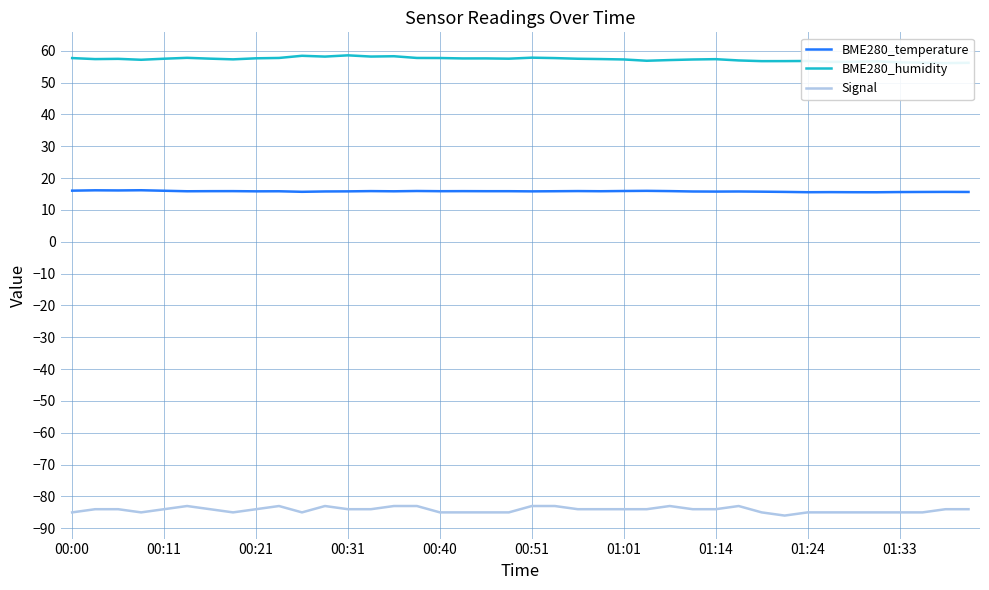

Reading right to left, transcribe all the data shown in this chart.

BME280_temperature: 15.6	15.7	15.6	15.6	15.6	15.6	15.6	15.6	15.7	15.7	15.8	15.8	15.8	15.9	16.0	15.9	15.9	15.9	15.9	15.8	15.9	15.9	15.9	15.9	15.9	15.8	15.9	15.8	15.8	15.7	15.9	15.8	15.9	15.9	15.9	16.0	16.2	16.1	16.2	16.1
BME280_humidity: 56.2	56.1	56.2	56.3	56.7	56.5	56.5	56.8	56.7	56.7	57.0	57.4	57.2	57.1	56.9	57.3	57.4	57.5	57.7	57.8	57.5	57.6	57.6	57.7	57.7	58.3	58.2	58.5	58.2	58.4	57.7	57.6	57.3	57.5	57.8	57.5	57.2	57.5	57.4	57.7
Signal: -84.0	-84.0	-85.0	-85.0	-85.0	-85.0	-85.0	-85.0	-86.0	-85.0	-83.0	-84.0	-84.0	-83.0	-84.0	-84.0	-84.0	-84.0	-83.0	-83.0	-85.0	-85.0	-85.0	-85.0	-83.0	-83.0	-84.0	-84.0	-83.0	-85.0	-83.0	-84.0	-85.0	-84.0	-83.0	-84.0	-85.0	-84.0	-84.0	-85.0